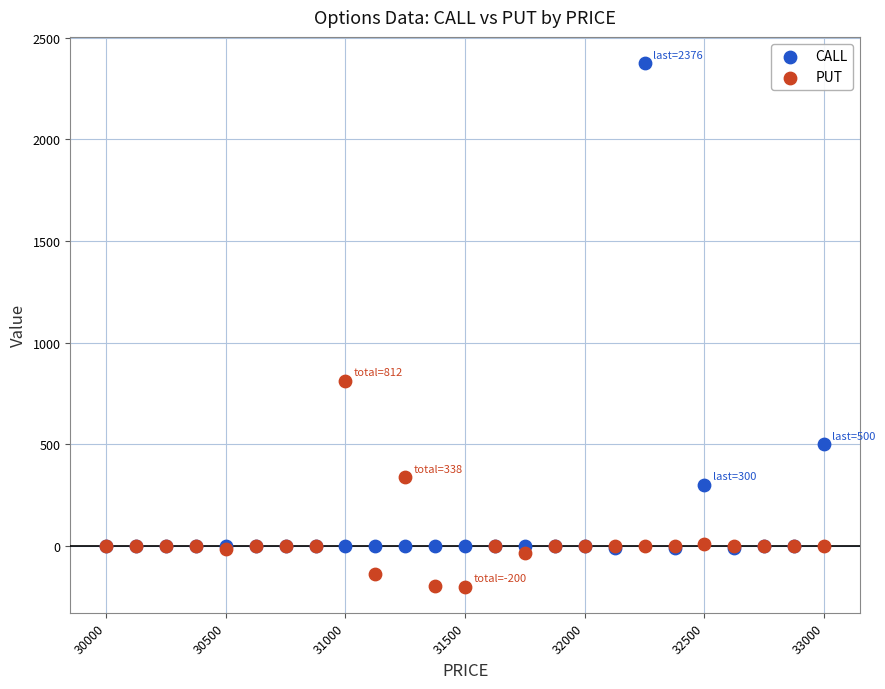

What are all the series names shown in the legend?

CALL, PUT